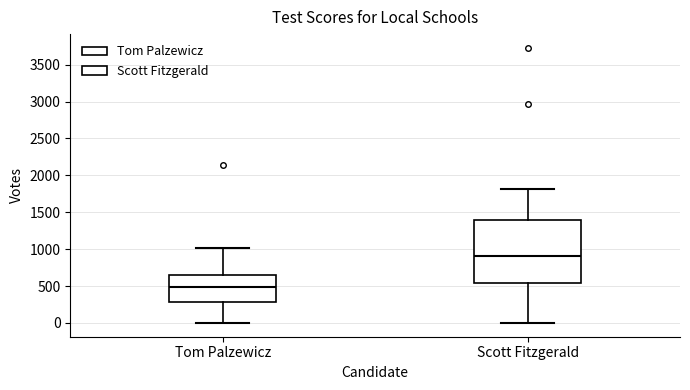

Which box has the lowest median line?

Tom Palzewicz